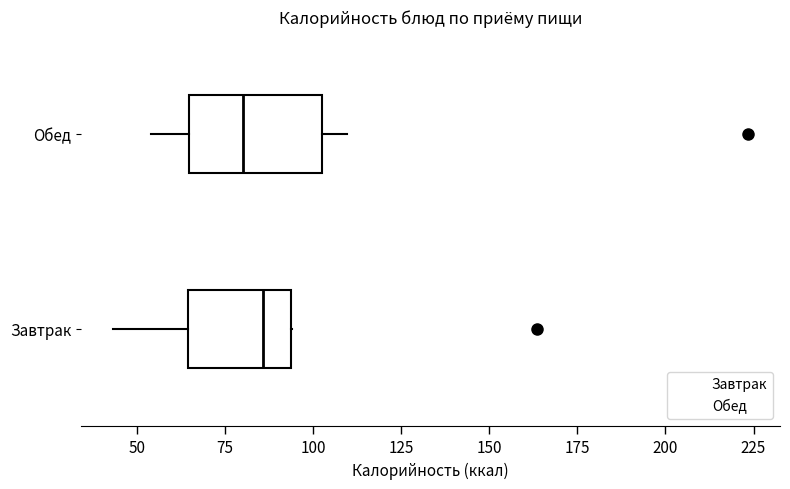

Where does the right whisker of the box for Обед end on the x-axis? The values are not printed on the chart, so give them approximately, as read against the axis.

110